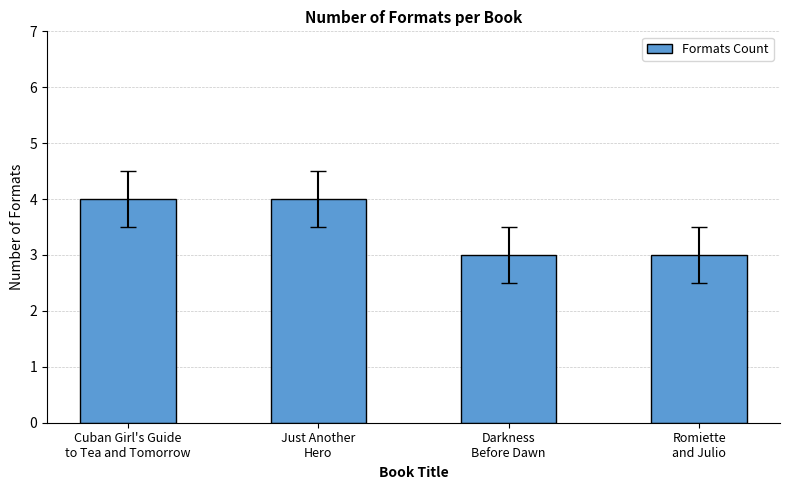

The value at Just Another
Hero is 4. True or false?

True